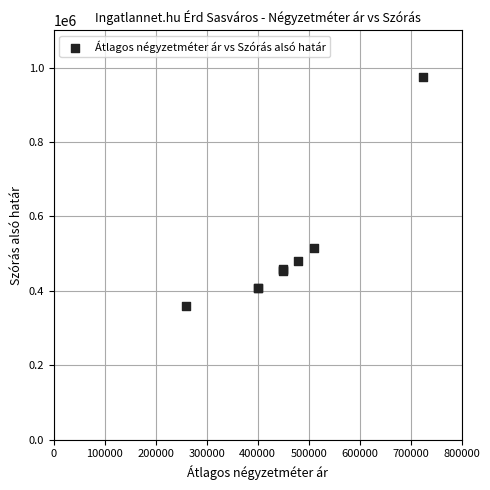

What Y value in the scatter plot is closest to 666233?

514148